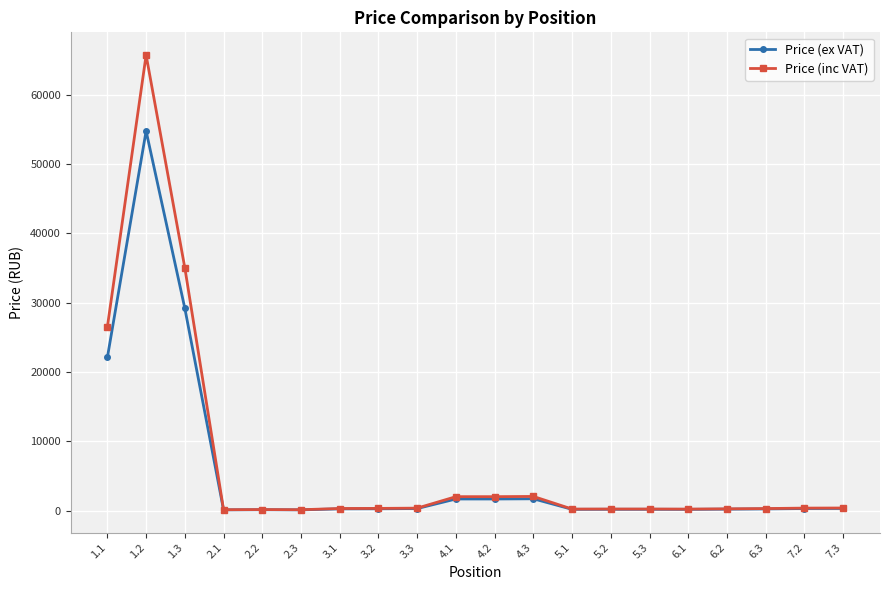

At which category does Price (ex VAT) reach its first local peak?

1.2